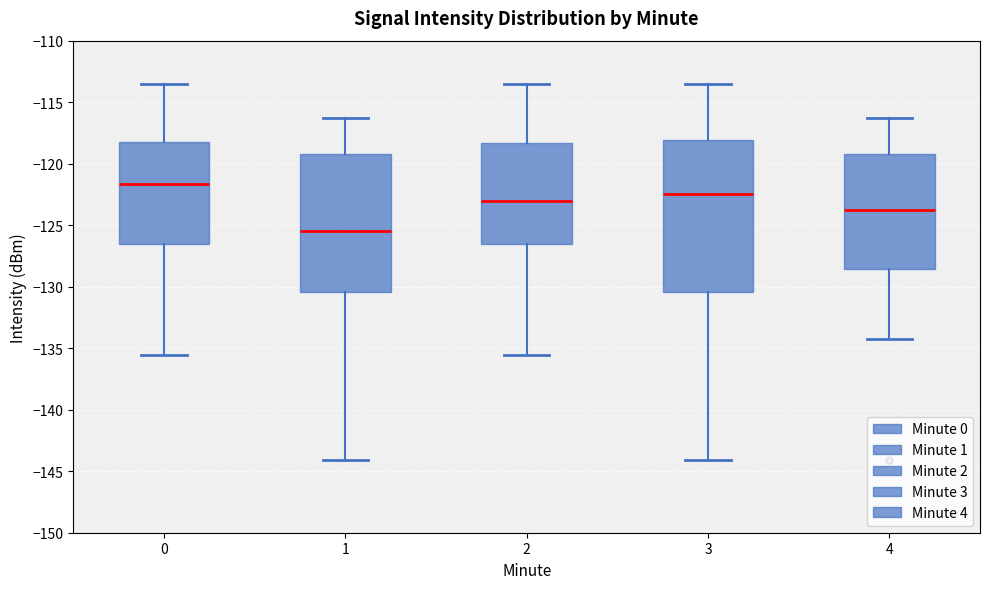

Reading left to right, read every box against the y-axis: the position of its median line, the range the box covers, and the ends of its whiskers. The values are not printed on the chart, so give them approximately, as read against the axis.

0: median -121.5, box -126.5 to -118.0, whiskers -135.5 to -113.5
1: median -125.5, box -130.5 to -119.5, whiskers -144.0 to -116.5
2: median -123.0, box -126.5 to -118.5, whiskers -135.5 to -113.5
3: median -122.5, box -130.5 to -118.0, whiskers -144.0 to -113.5
4: median -124.0, box -128.5 to -119.5, whiskers -134.0 to -116.5